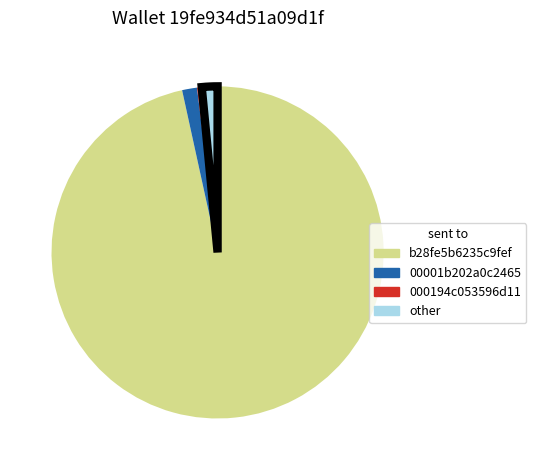

Is there a majority slice in this chart?

Yes